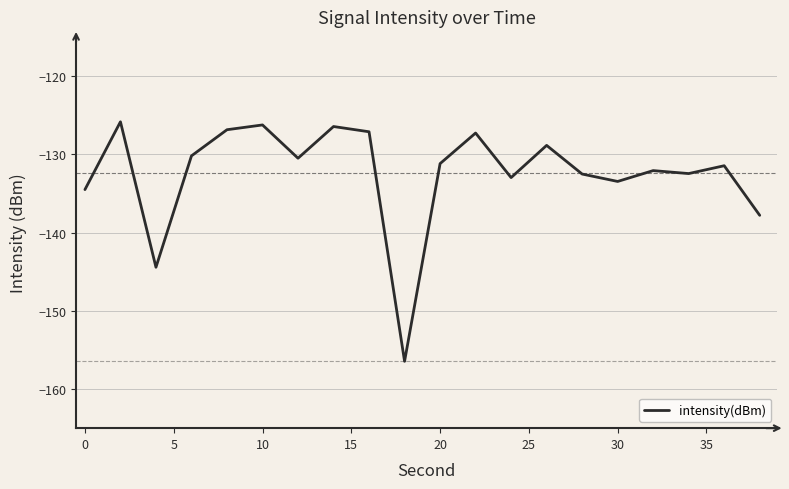

What is the difference between the maximum and minimum values?

30.6